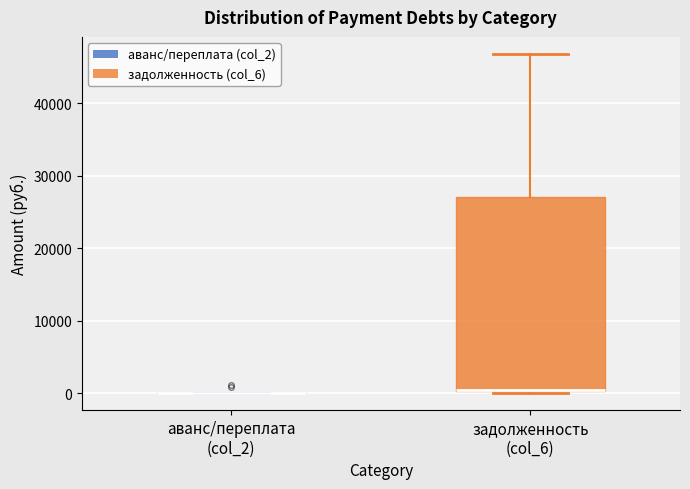

Where does the upper whisker of the box for задолженность (col_6) end on the y-axis? The values are not printed on the chart, so give them approximately, as read against the axis.

47000